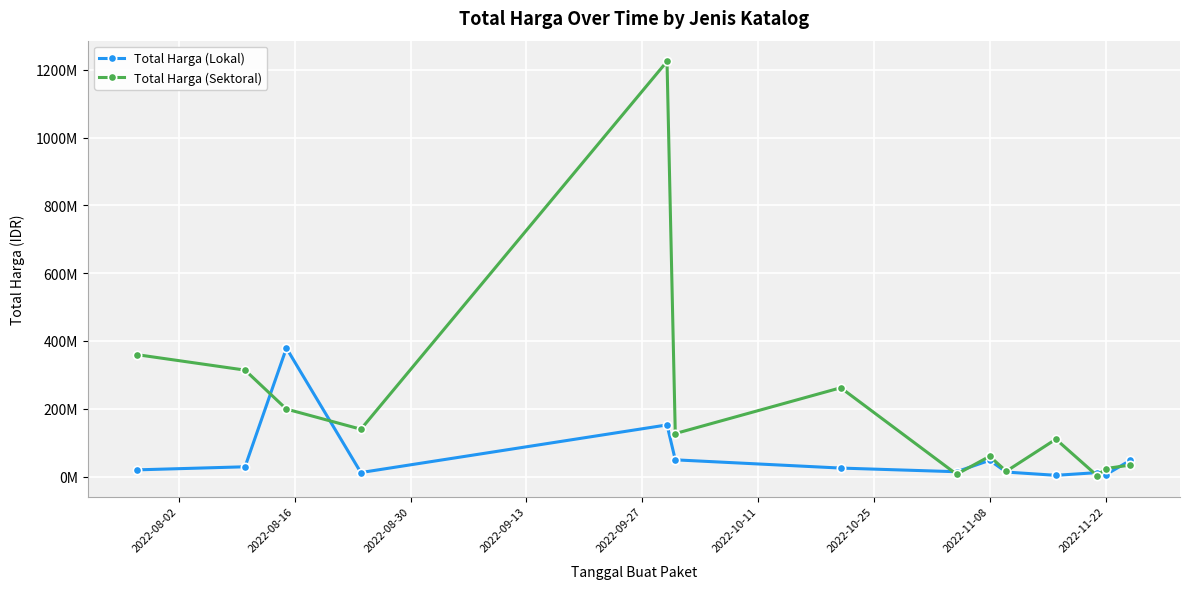

What are all the series names shown in the legend?

Total Harga (Lokal), Total Harga (Sektoral)